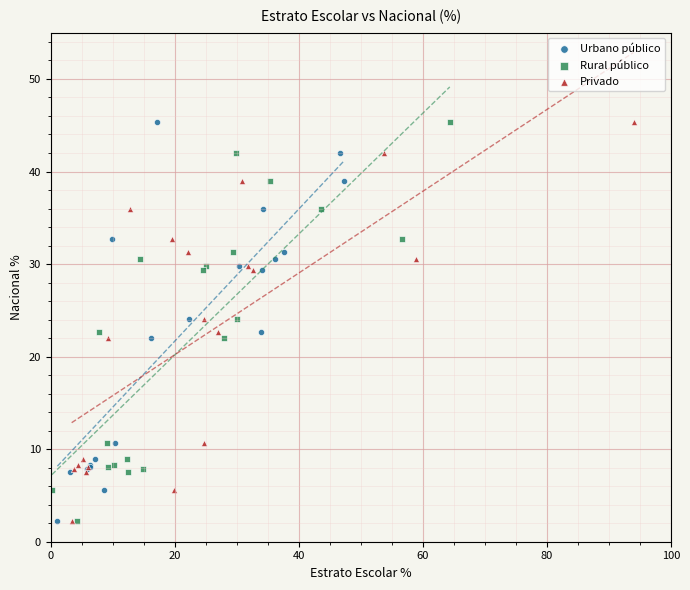

What are all the series names shown in the legend?

Urbano público, Rural público, Privado